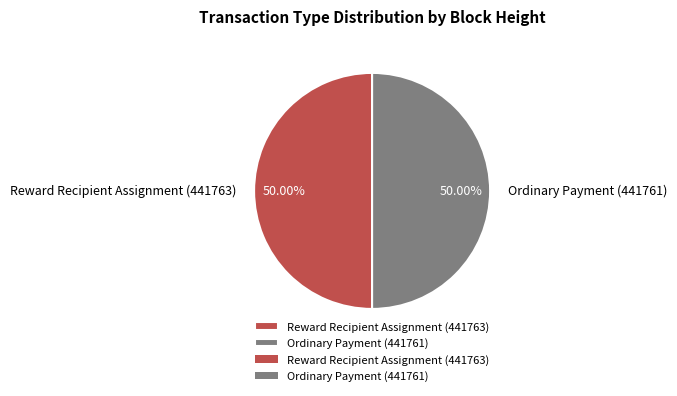

True or false: Reward Recipient Assignment (441763) accounts for 40% of the total.

False